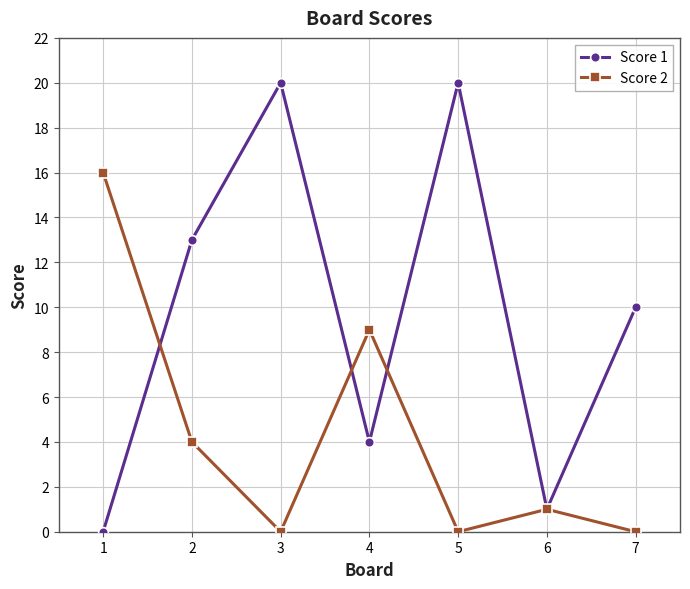

How many data points does each series have?

7